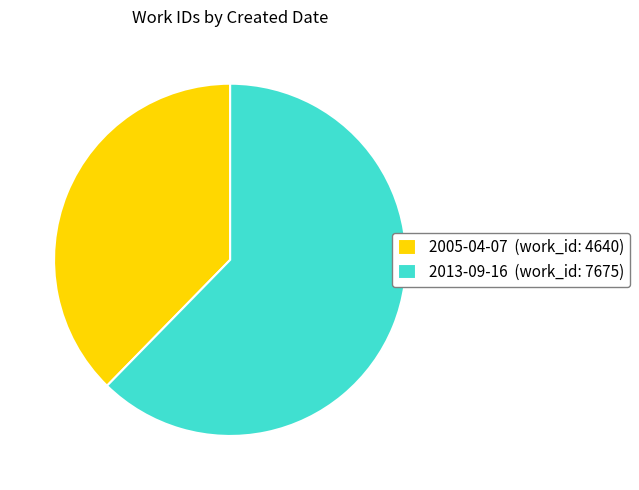

Which has a higher value, 2013-09-16 (work_id: 7675) or 2005-04-07 (work_id: 4640)?

2013-09-16 (work_id: 7675)